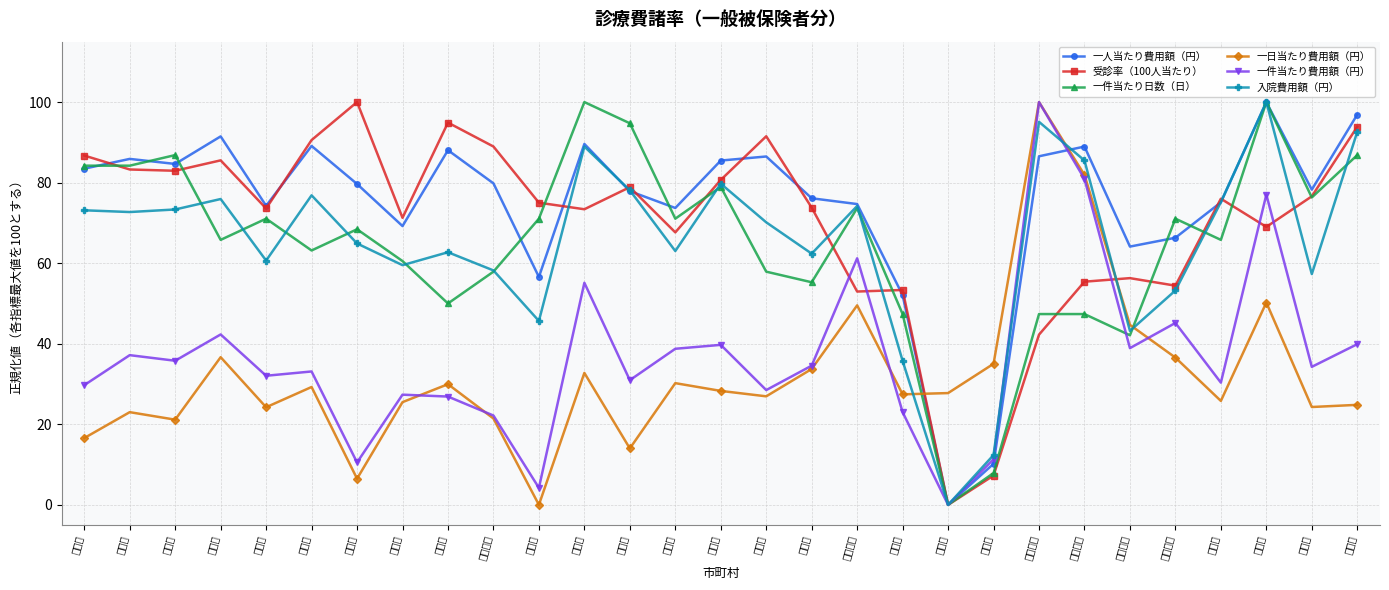

True or false: 一人当たり費用額（円） and 一日当たり費用額（円） cross at least once.

True